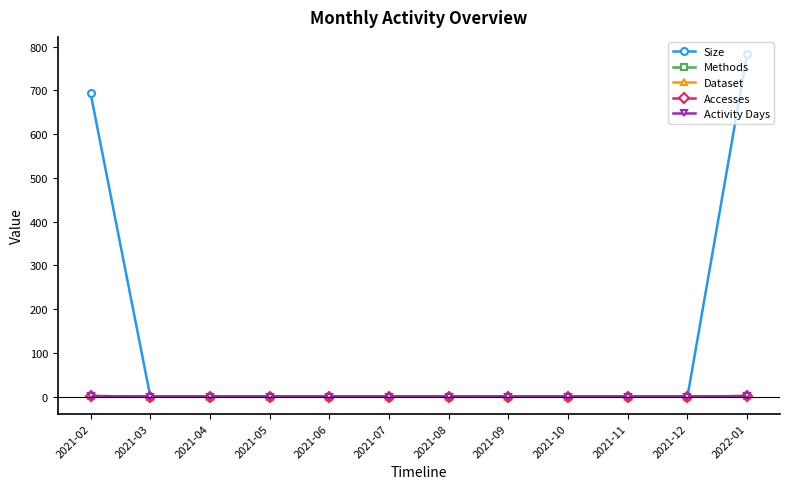

Does the chart have visible grid lines?

No